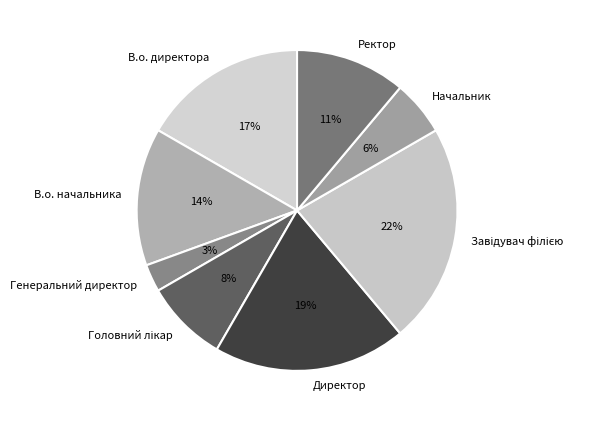

To the nearest percent, what percentage of the pie is Генеральний директор?

3%